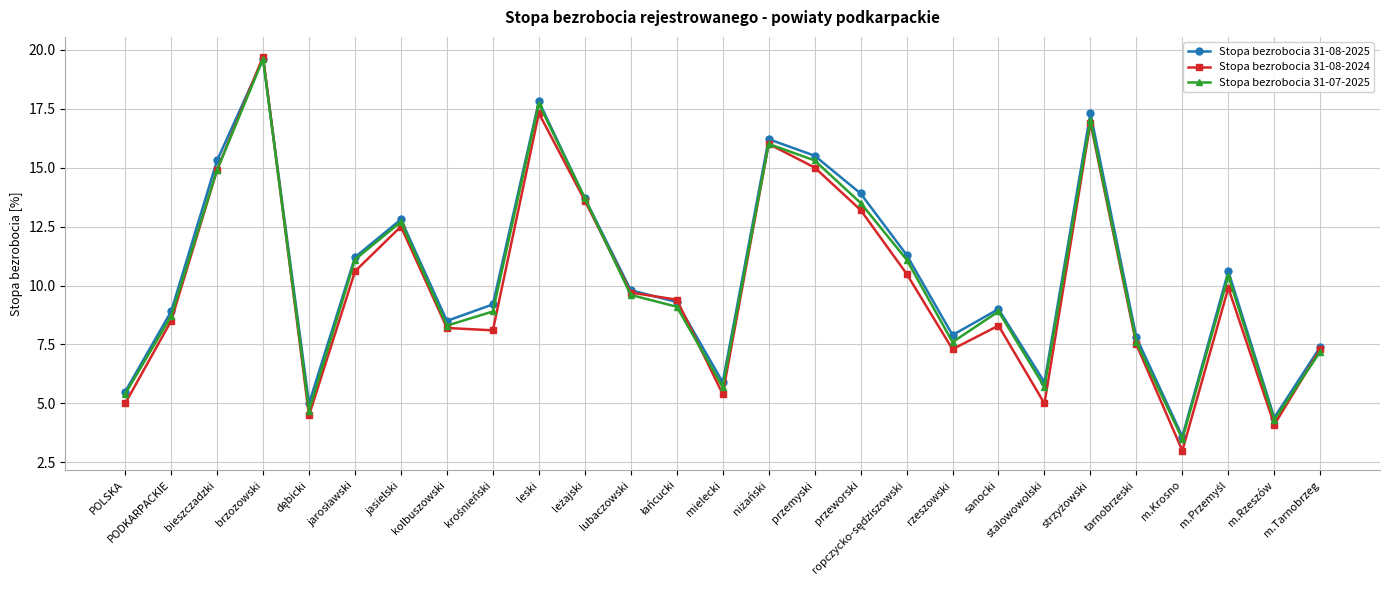

At which category does Stopa bezrobocia 31-07-2025 reach its first local peak?

brzozowski